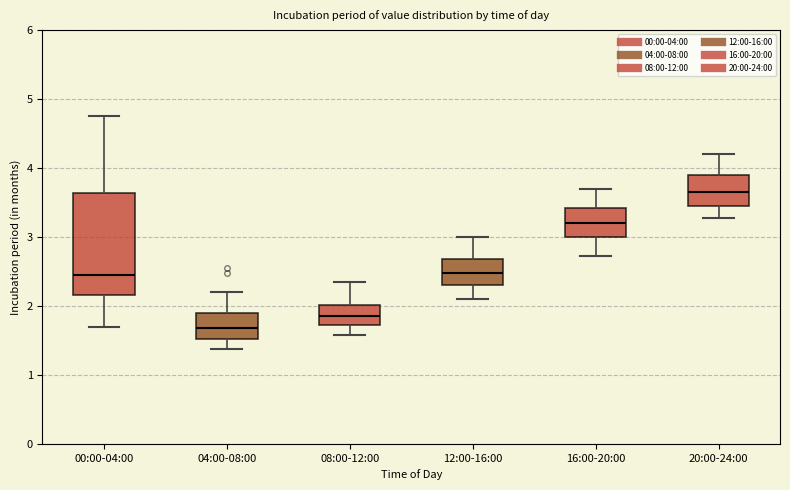

Where does the upper whisker of the box for 08:00-12:00 end on the y-axis? The values are not printed on the chart, so give them approximately, as read against the axis.

2.4